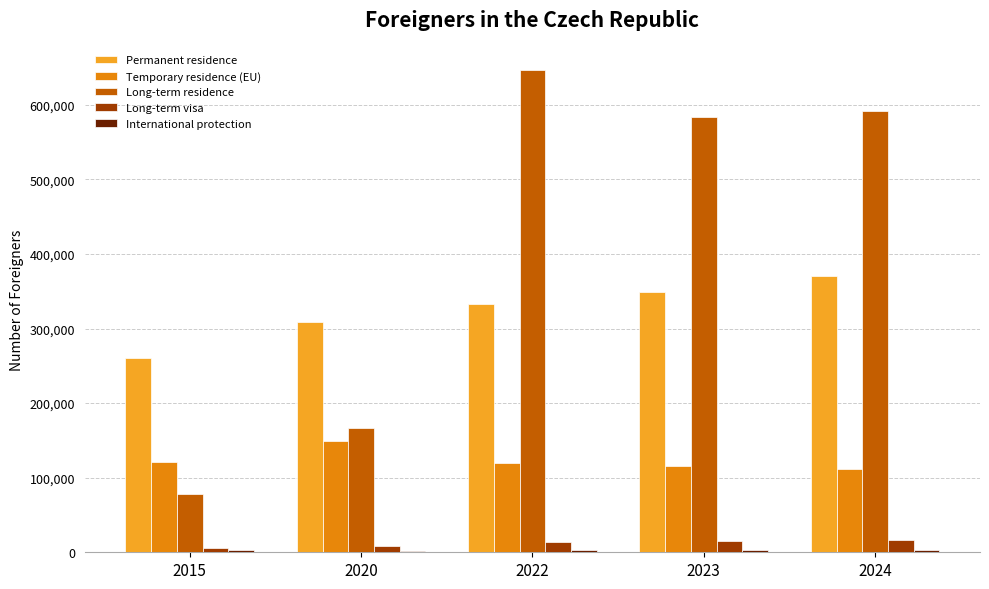

At which label does Temporary residence (EU) reach its peak?

2020